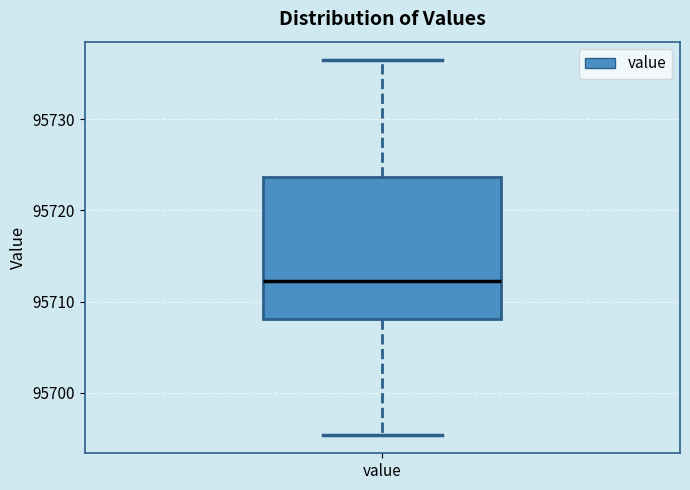

Read this box plot against the y-axis: the position of the median line, the range covered by the box, and the ends of both whiskers. The values are not printed on the chart, so give them approximately, as read against the axis.

median 95712, box 95708 to 95724, whiskers 95695 to 95736